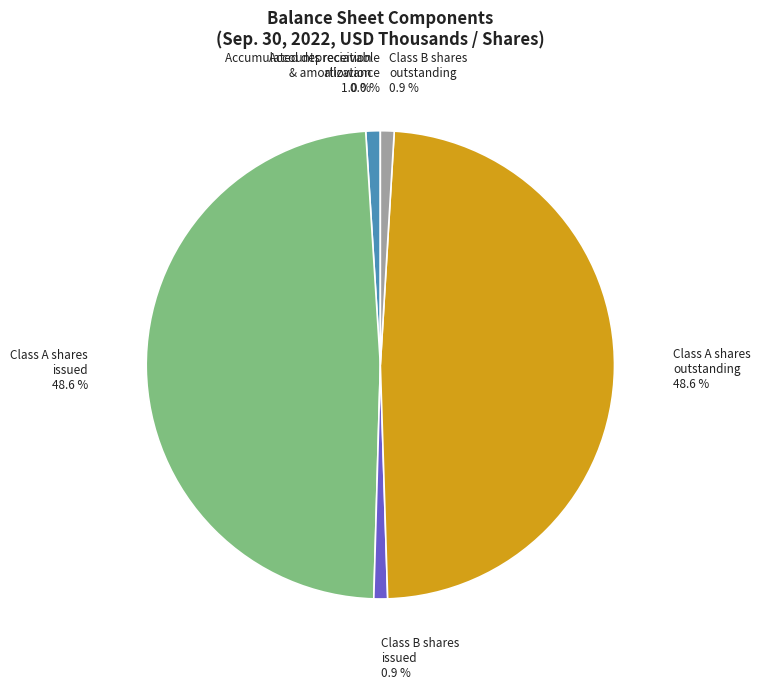

Is there a majority slice in this chart?

No